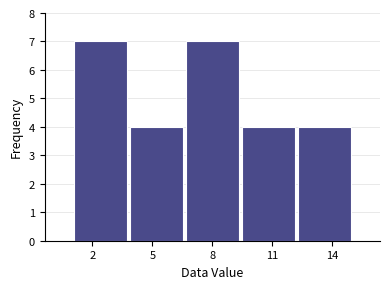

Reading left to right, transcribe this chart: for each bar, give the range it covers on the x-axis and its height. Neither the bar edges nor the heights are printed on the chart, so give them approximately, as read against the axes.

1.0 to 3.8: 7
3.8 to 6.6: 4
6.6 to 9.4: 7
9.4 to 12.2: 4
12.2 to 15.0: 4